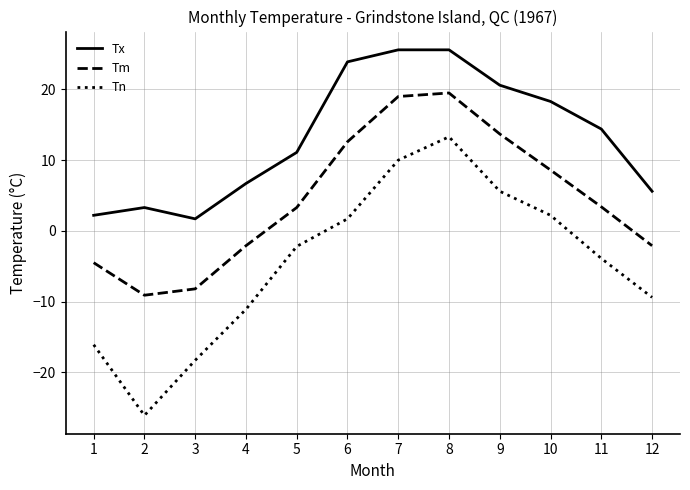

What is the spread (max minus min) of values at 5?

13.3